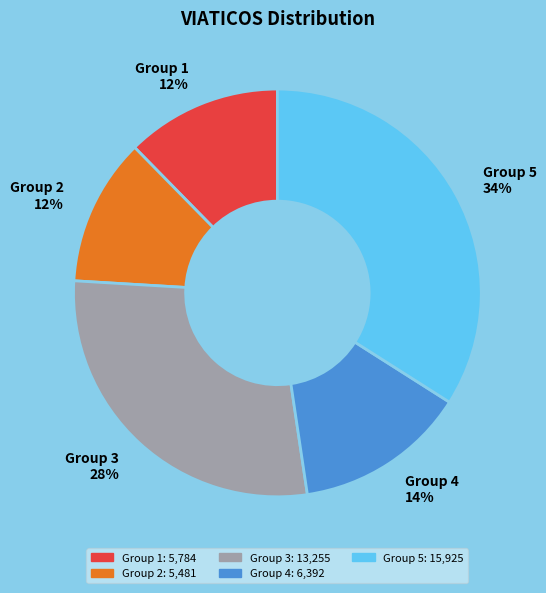

To the nearest percent, what is the average slice percentage?

20%